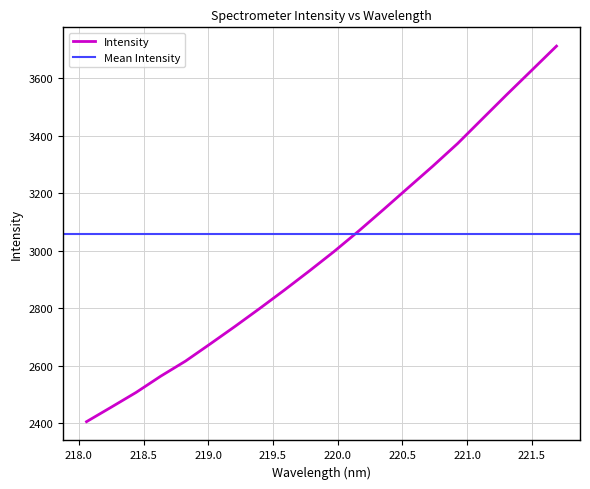

True or false: the data shows 4808.4 at 219.2067.

False